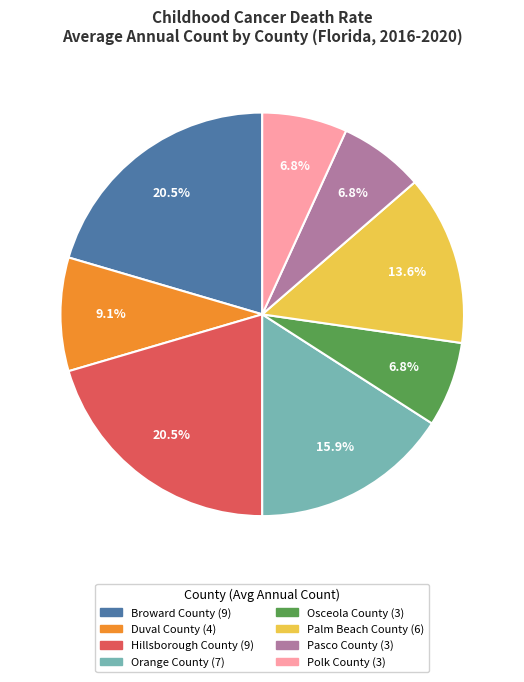

To the nearest percent, what is the difference between the largest and smallest slice percentages?

14%